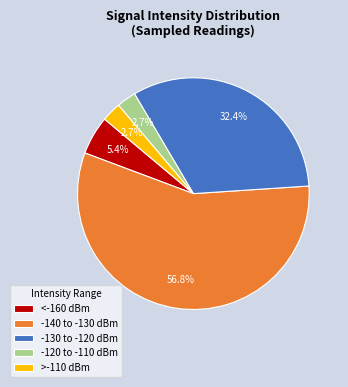

Which has a higher value, -130 to -120 dBm or >-110 dBm?

-130 to -120 dBm